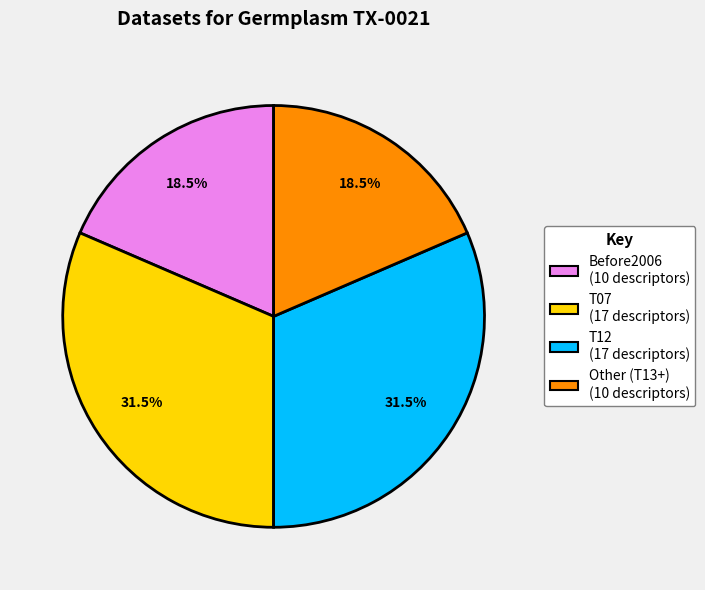

What percentage is NOT represented by Other?

81.5%